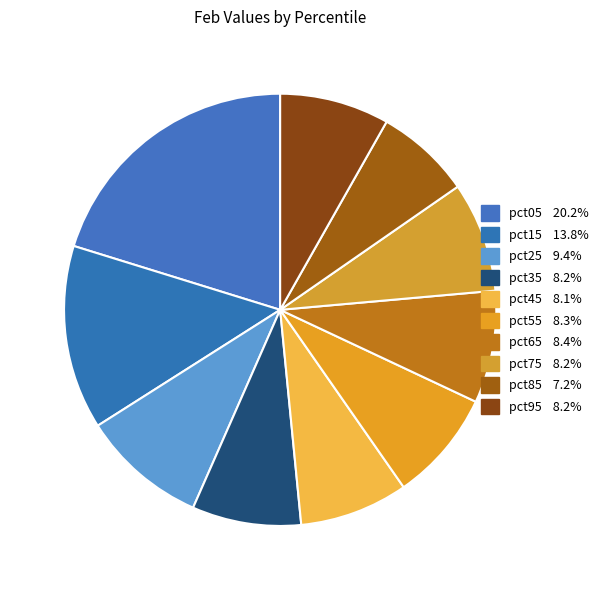

The pct35 slice represents 8% of the pie. True or false?

True